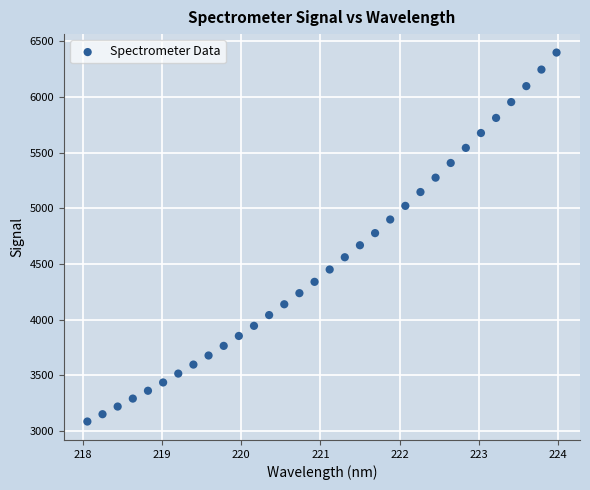

What is the range of X values (max minus min)?

5.9